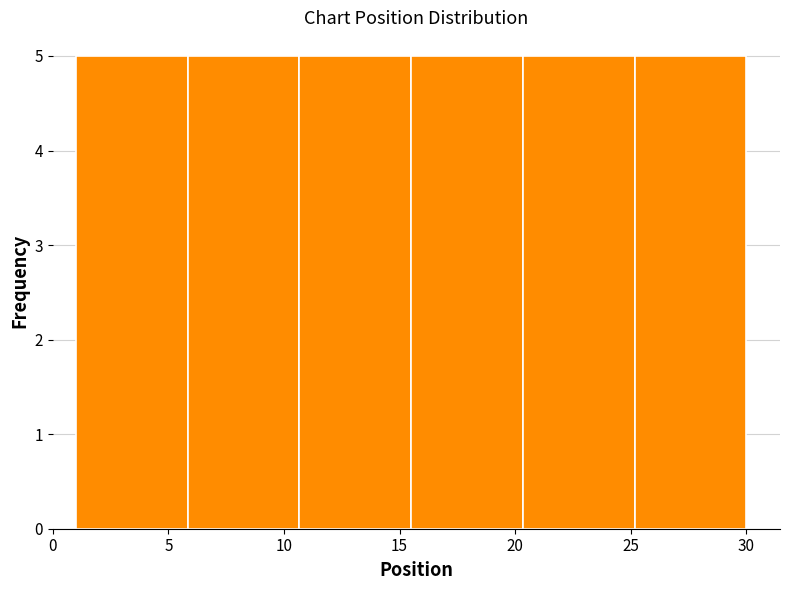

What is the height of the bar covering 20.5 to 25.0 on the x-axis? Neither the bar edges nor the heights are printed on the chart, so give them approximately, as read against the axes.

5